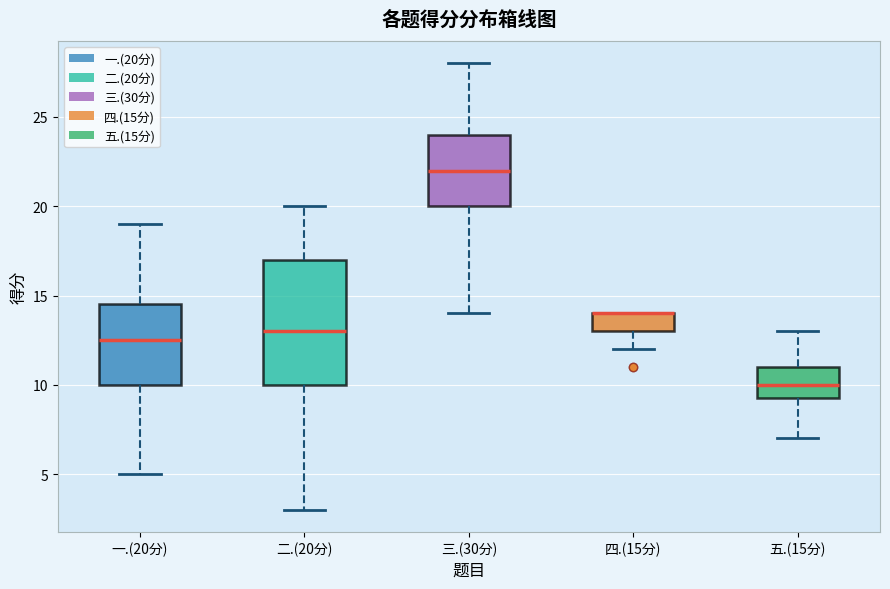

Reading left to right, transcribe this box plot: for each box, give where its median line is, the range the box spans, and where its two whiskers end, as read against the y-axis. The values are not printed on the chart, so give them approximately, as read against the axis.

一.(20分): median 12.5, box 10.0 to 14.5, whiskers 5.0 to 19.0
二.(20分): median 13.0, box 10.0 to 17.0, whiskers 3.0 to 20.0
三.(30分): median 22.0, box 20.0 to 24.0, whiskers 14.0 to 28.0
四.(15分): median 14.0 (drawn on the box's upper edge), box 13.0 to 14.0, whiskers 12.0 to 14.0
五.(15分): median 10.0, box 9.5 to 11.0, whiskers 7.0 to 13.0